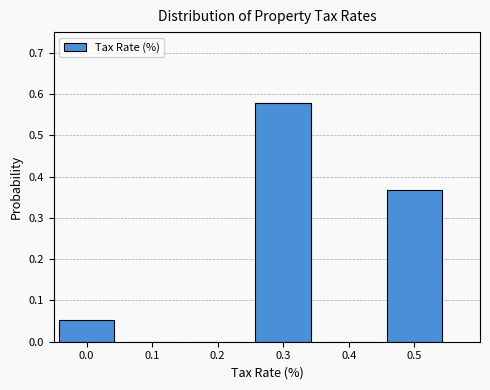

What is the sum of all values?

1.0